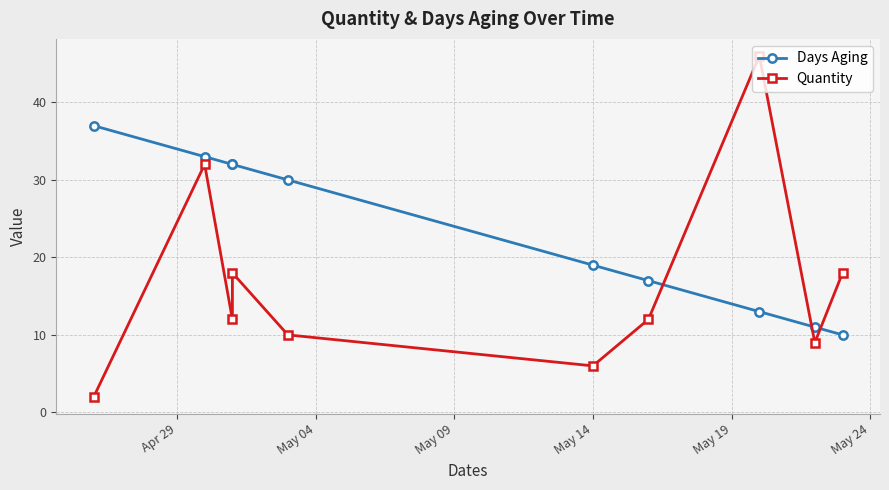

What is the sum of all Quantity values?

165